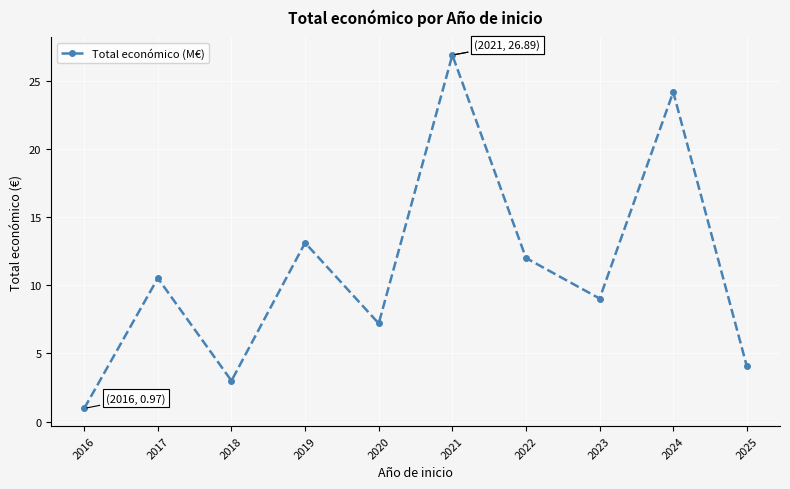

What is the difference between the maximum and minimum values?

25.9